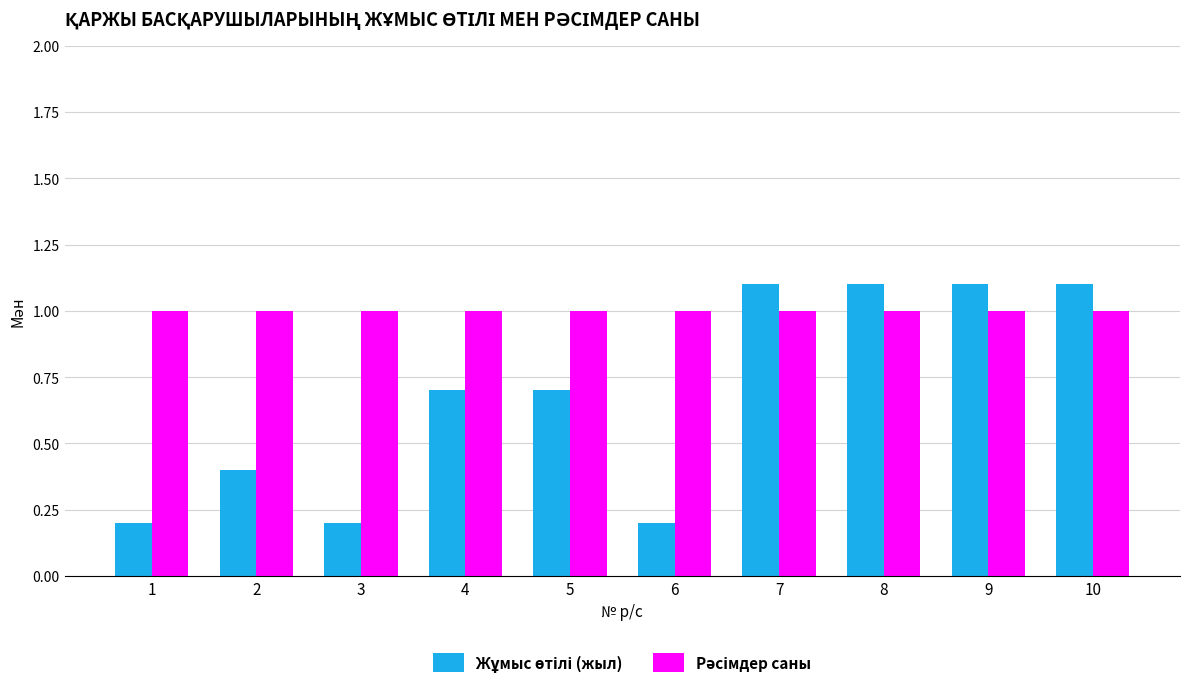

Which category has the lowest value across all series?

1